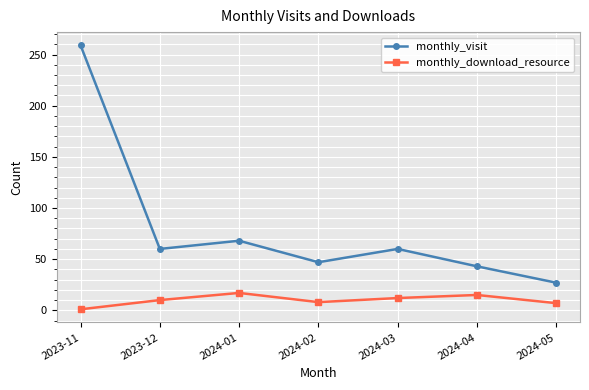

What is the label of the 7th point from the right?

2023-11